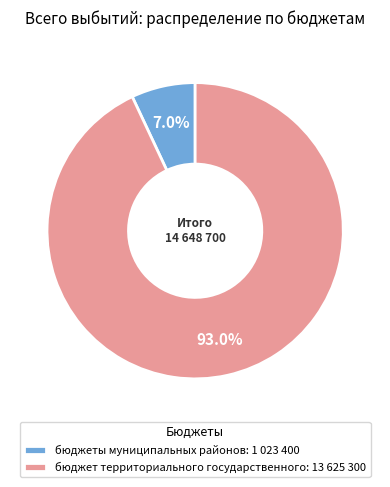

Approximately how many times larger is the value at бюджеты муниципальных районов compared to бюджет территориального государственного?

0.1